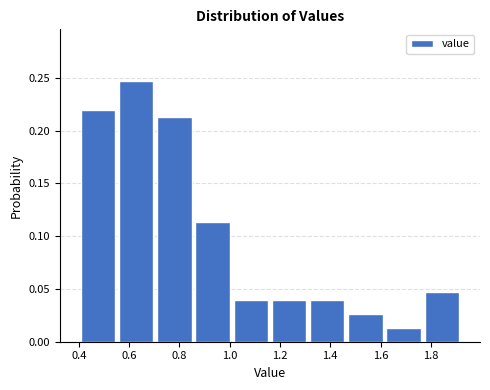

Reading left to right, list every bar in this chart as the range it spans on the x-axis followed by its height. Neither the bar edges nor the heights are printed on the chart, so give them approximately, as read against the axes.

0.400 to 0.552: 0.220
0.552 to 0.704: 0.245
0.704 to 0.856: 0.215
0.856 to 1.008: 0.115
1.008 to 1.160: 0.040
1.160 to 1.312: 0.040
1.312 to 1.464: 0.040
1.464 to 1.616: 0.025
1.616 to 1.768: 0.015
1.768 to 1.920: 0.045